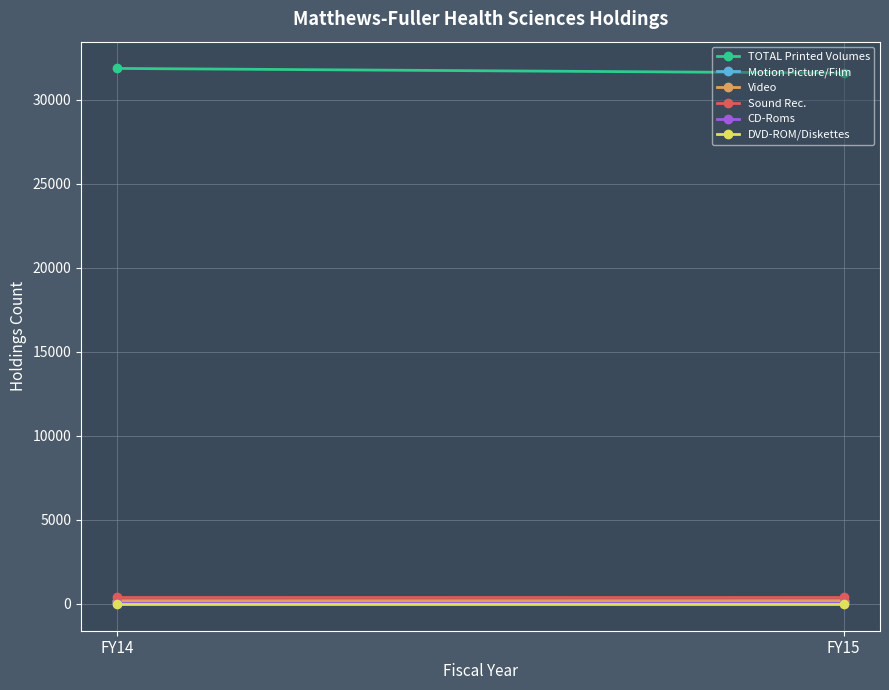

Between FY14 and FY15, which series saw the biggest shift?

TOTAL Printed Volumes